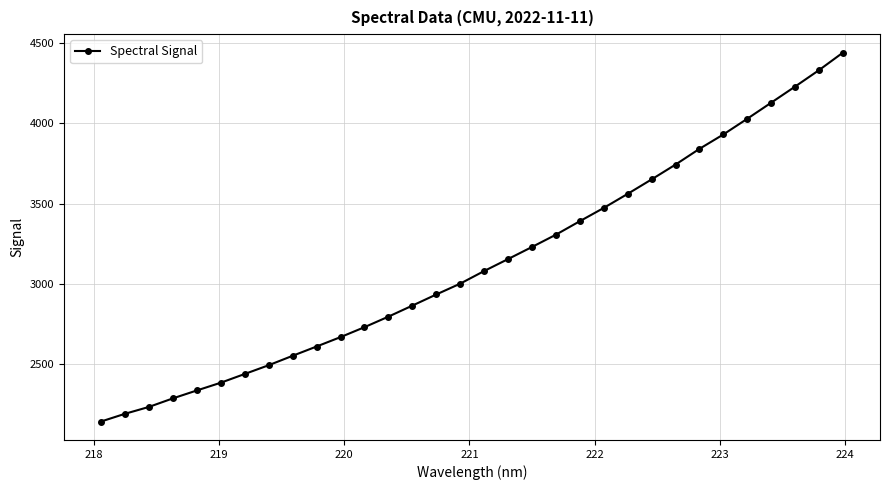

What is the smallest value displayed?

2142.8